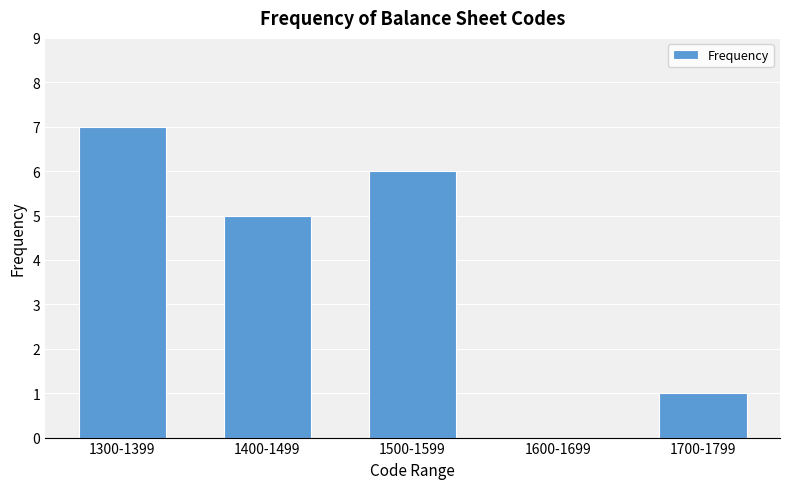

Reading left to right, extract all data points from this chart.

1300-1399=7	1400-1499=5	1500-1599=6	1600-1699=0	1700-1799=1